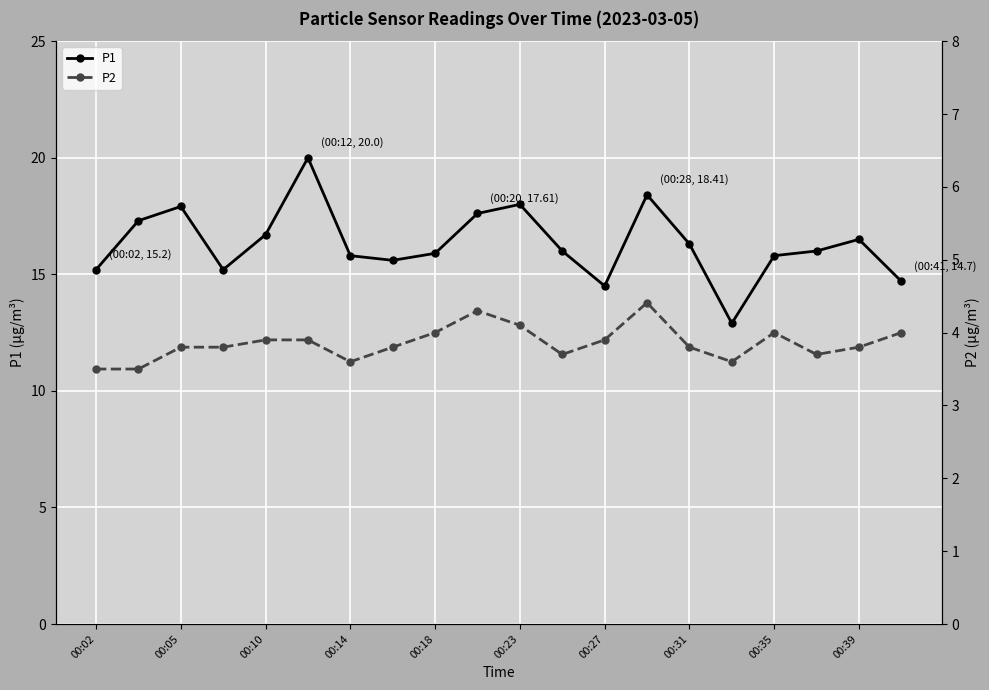

Where is the first local maximum for P1?

00:05